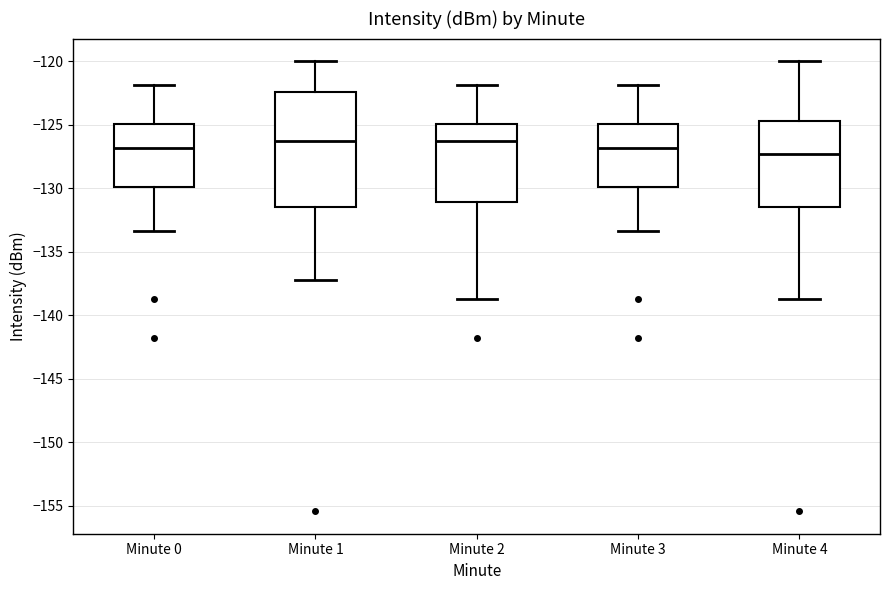

Reading left to right, transcribe this box plot: for each box, give where its median line is, the range the box spans, and where its two whiskers end, as read against the y-axis. The values are not printed on the chart, so give them approximately, as read against the axis.

Minute 0: median -127.0, box -130.0 to -125.0, whiskers -133.5 to -122.0
Minute 1: median -126.5, box -131.5 to -122.5, whiskers -137.0 to -120.0
Minute 2: median -126.5, box -131.0 to -125.0, whiskers -139.0 to -122.0
Minute 3: median -127.0, box -130.0 to -125.0, whiskers -133.5 to -122.0
Minute 4: median -127.5, box -131.5 to -124.5, whiskers -139.0 to -120.0